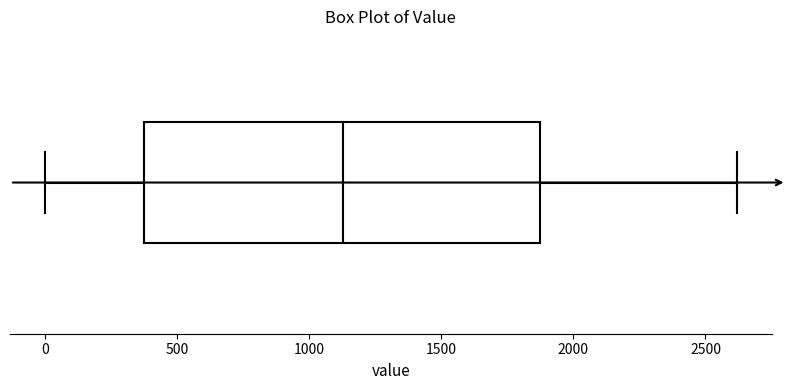

Where does the left whisker of the box end on the x-axis? The values are not printed on the chart, so give them approximately, as read against the axis.

0